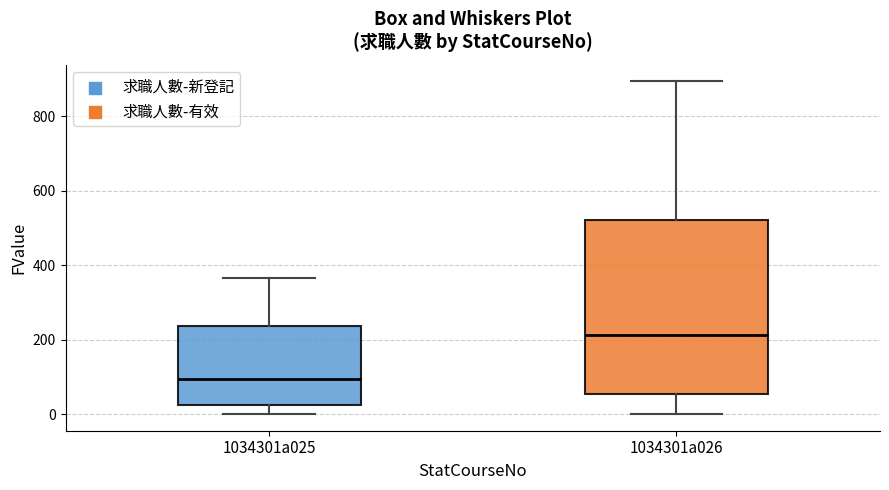

Which box has the highest median line?

1034301a026